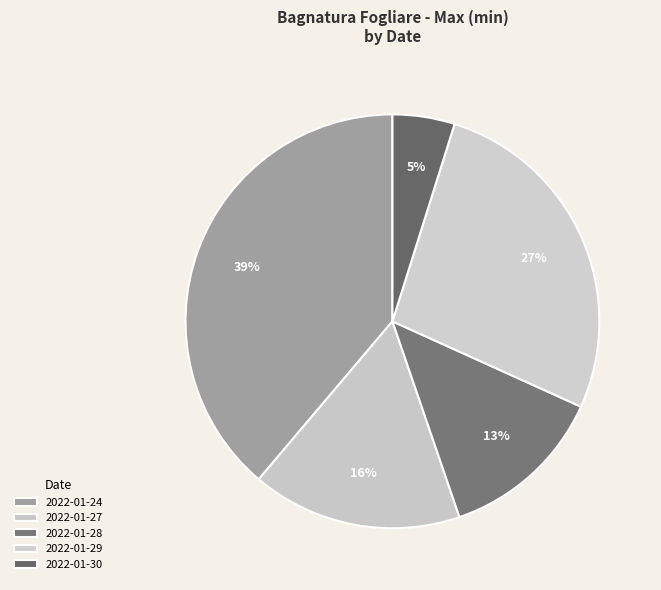

Between 2022-01-29 and 2022-01-27, which is larger?

2022-01-29